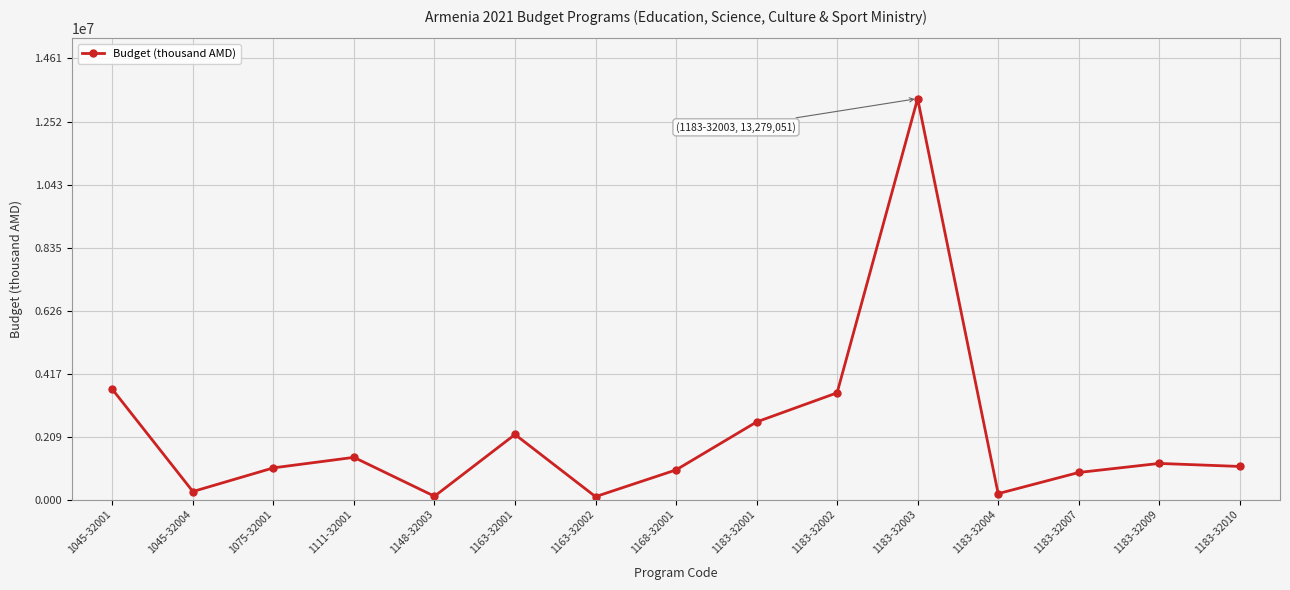

Is it true that the value at 1045-32001 is 1115883.2?

False